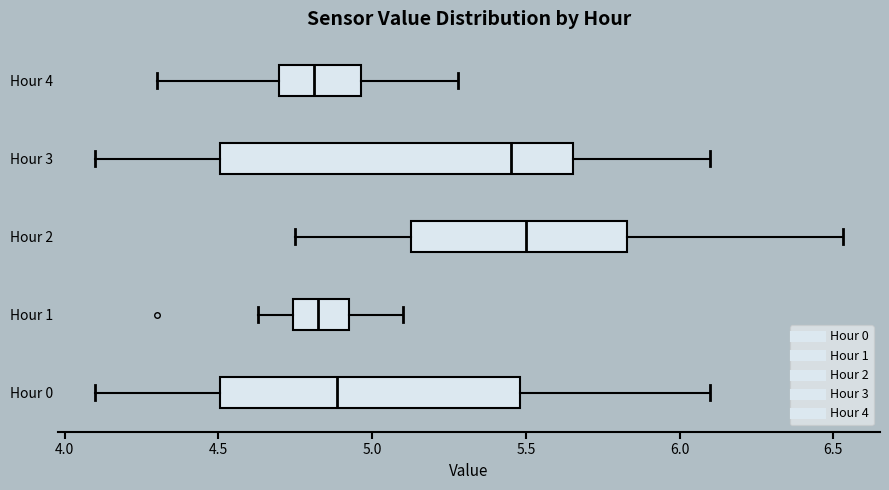

Where does the left whisker of the box for Hour 2 end on the x-axis? The values are not printed on the chart, so give them approximately, as read against the axis.

4.75